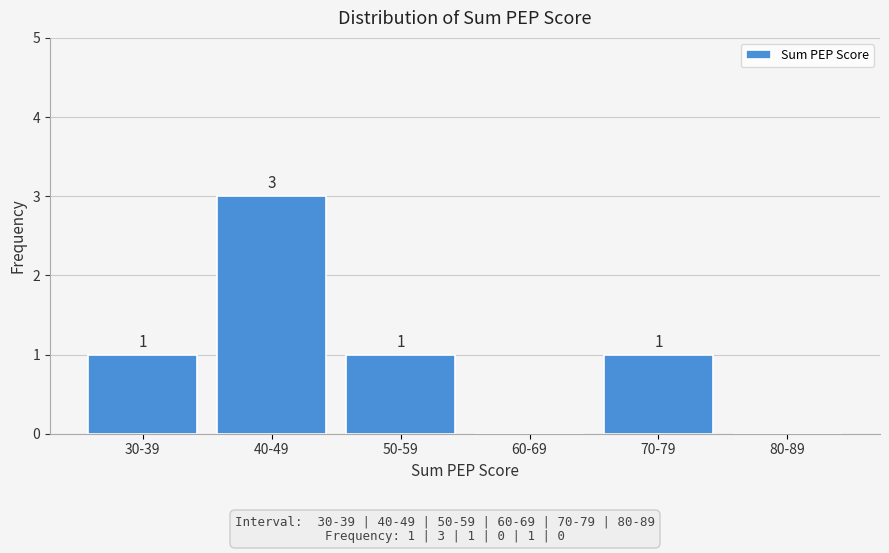

Reading right to left, extract all data points from this chart.

80-89=0	70-79=1	60-69=0	50-59=1	40-49=3	30-39=1